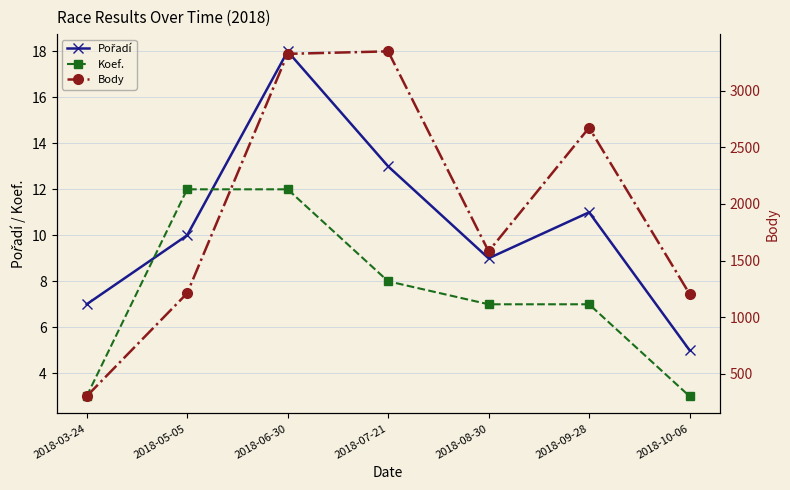

Which category has the lowest value across all series?

2018-03-24